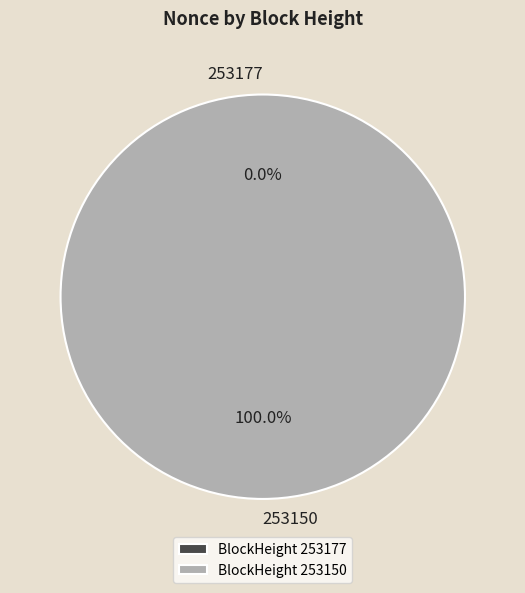

To the nearest percent, what is the difference between the 253150 and 253177 slice percentages?

100%